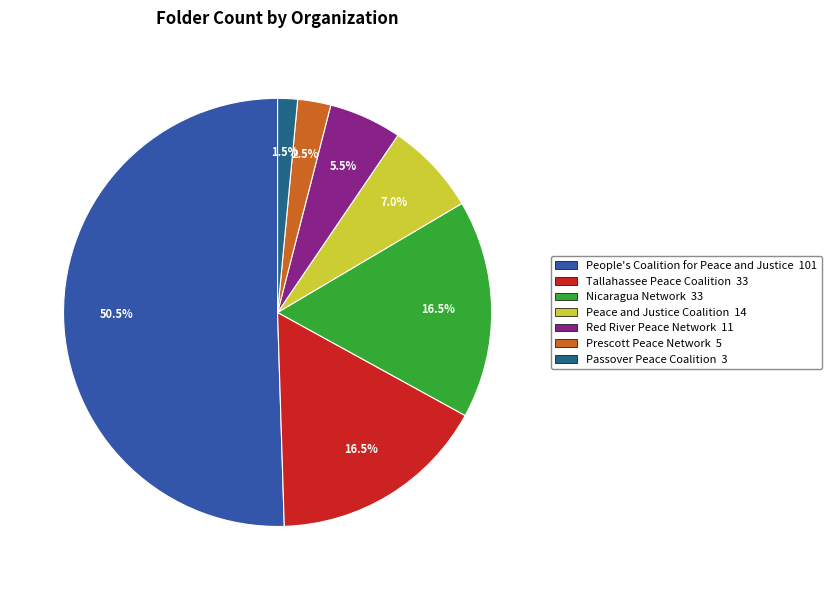

Does Red River Peace Network 11 account for over 50% of the chart?

No